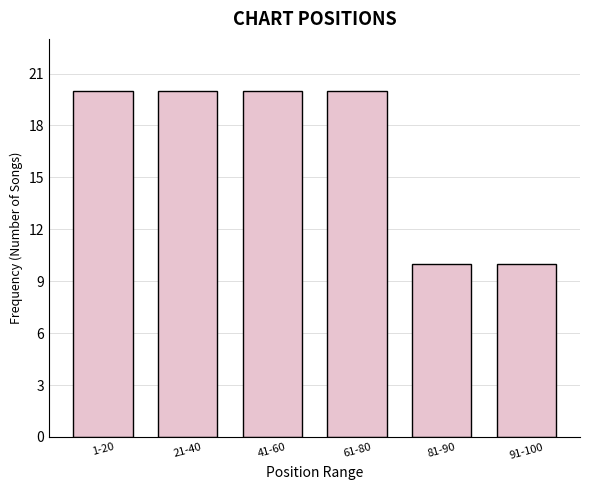

Reading left to right, list all the values displayed in this chart.

20	20	20	20	10	10